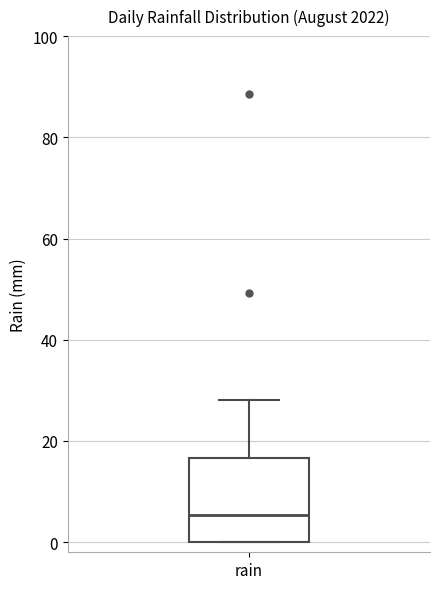

Where does the median line of the box for rain sit on the y-axis? The values are not printed on the chart, so give them approximately, as read against the axis.

6